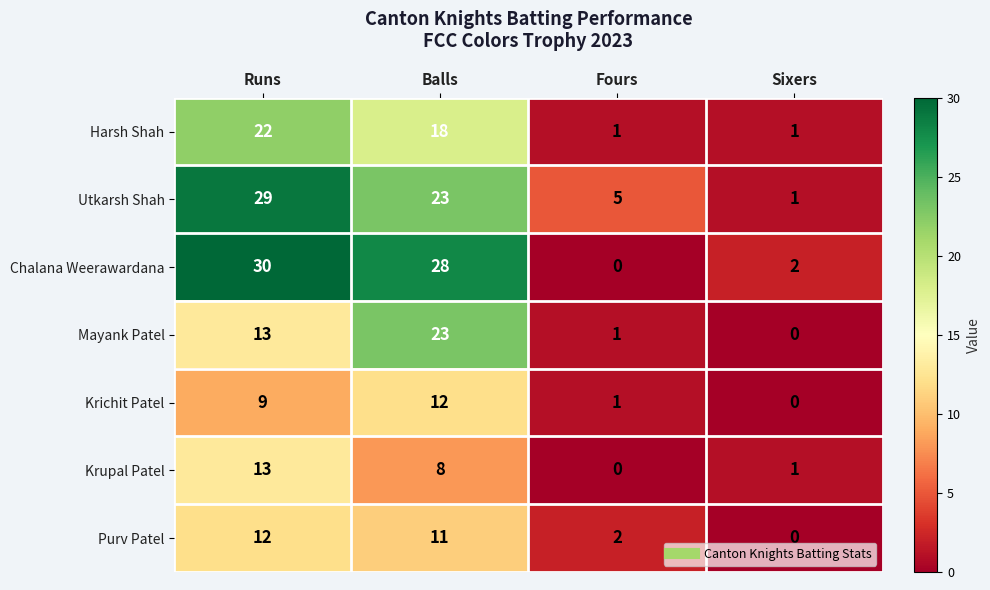

What is the difference between the maximum and minimum values in the Harsh Shah series?

21